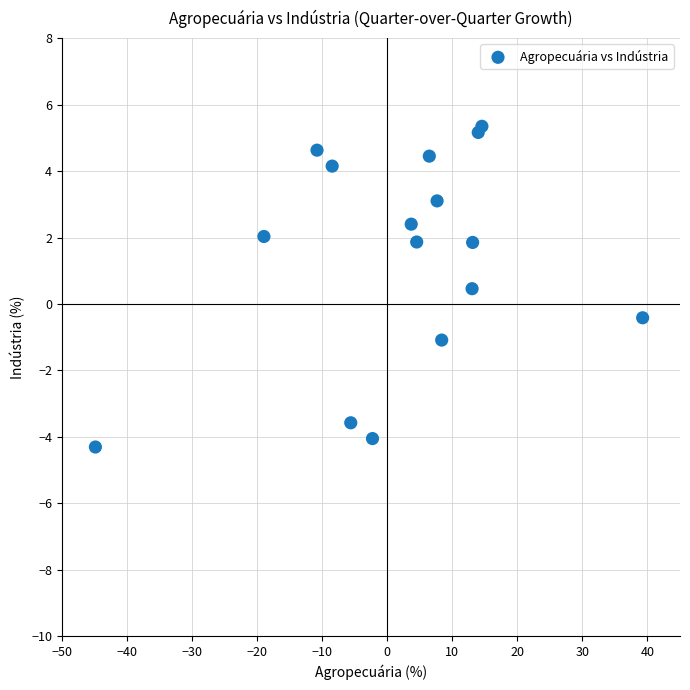

What is the range of X values (max minus min)?

84.1